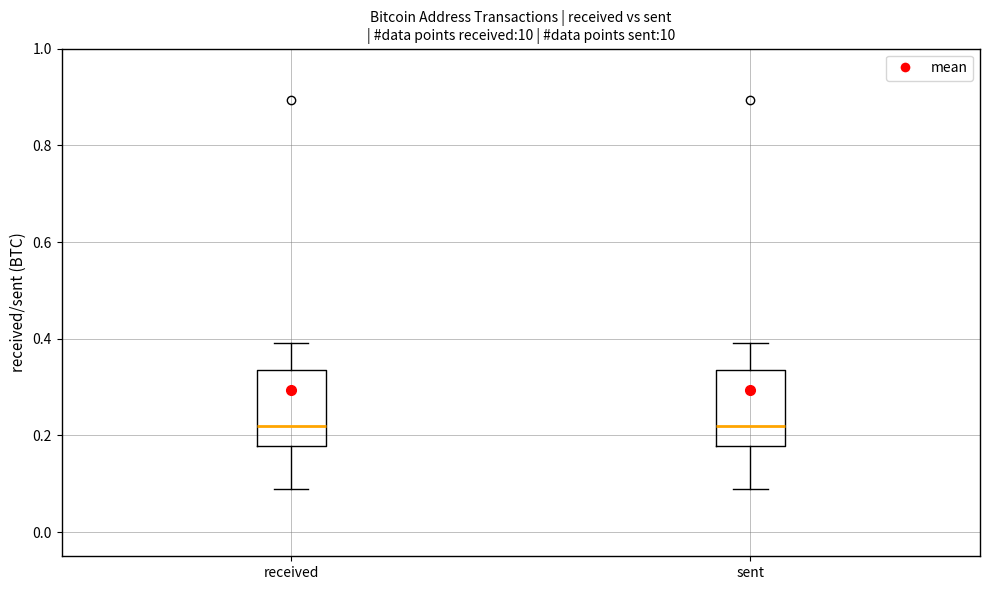

Where is the lower edge of the box for sent on the y-axis? The values are not printed on the chart, so give them approximately, as read against the axis.

0.18